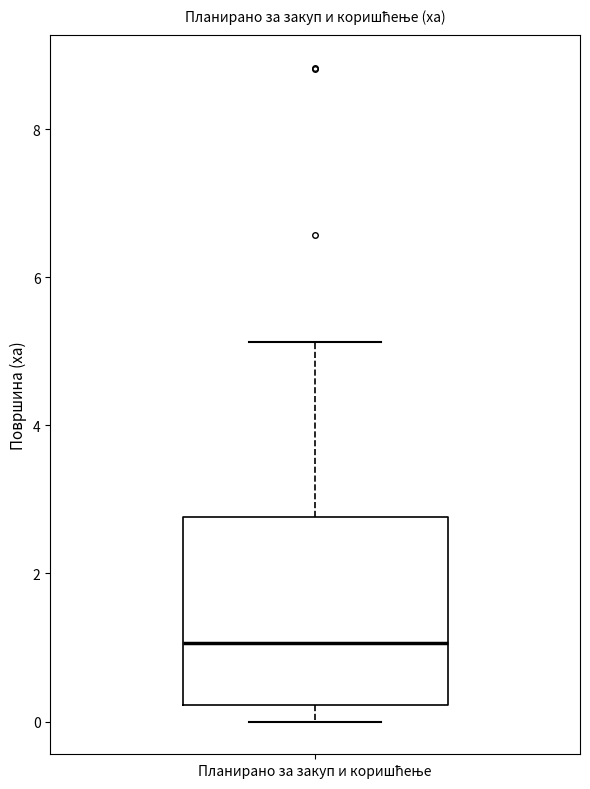

Where does the median line of the box for Планирано за закуп и коришћење sit on the y-axis? The values are not printed on the chart, so give them approximately, as read against the axis.

1.0